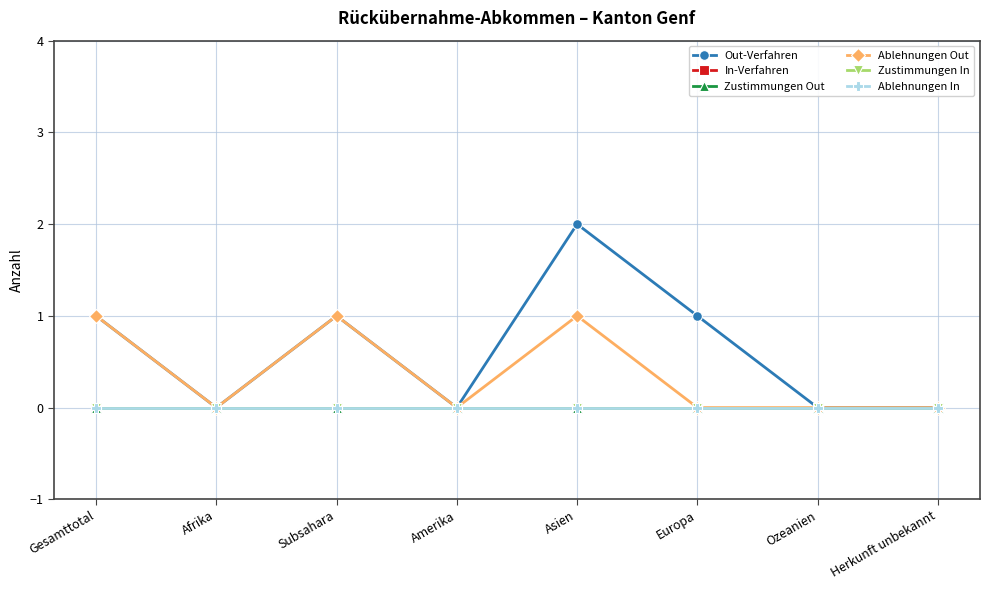

What position from the left is Gesamttotal?

1